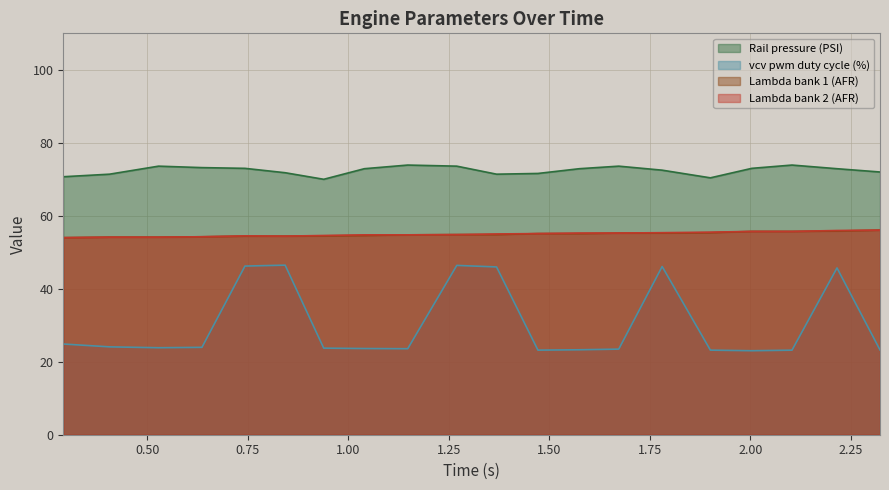

What is the minimum value shown in the chart?

23.0